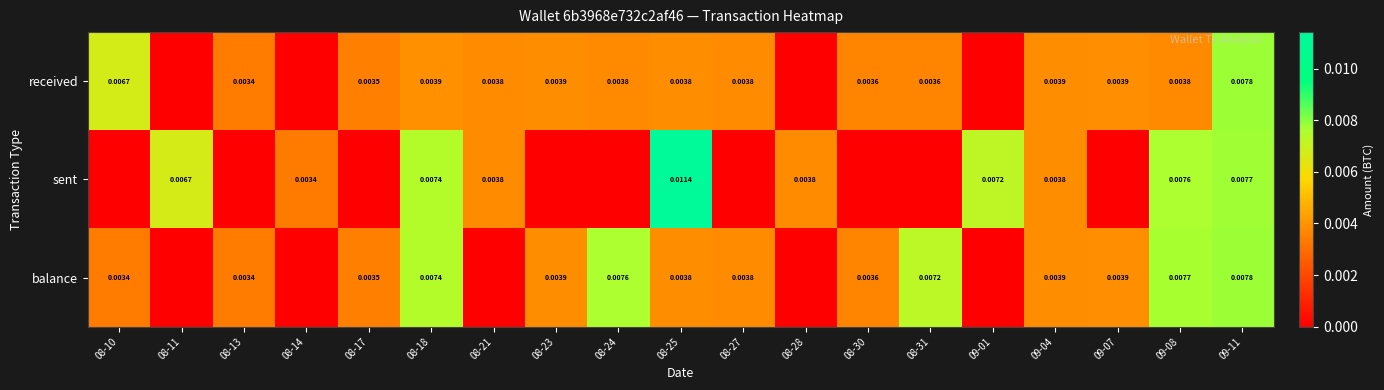

True or false: balance has a value of 0.0 at 09-01.

True